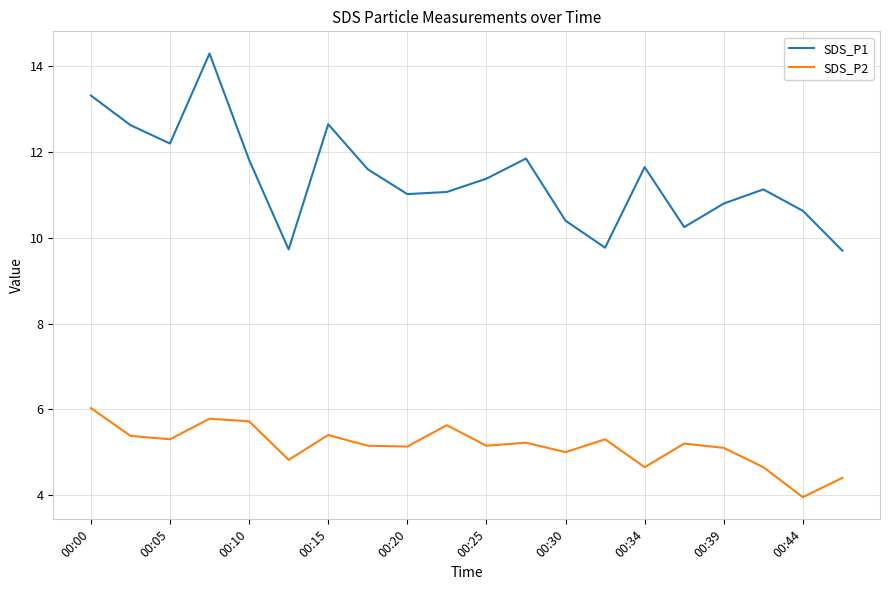

True or false: SDS_P2 has more than 0 interior local peaks.

True